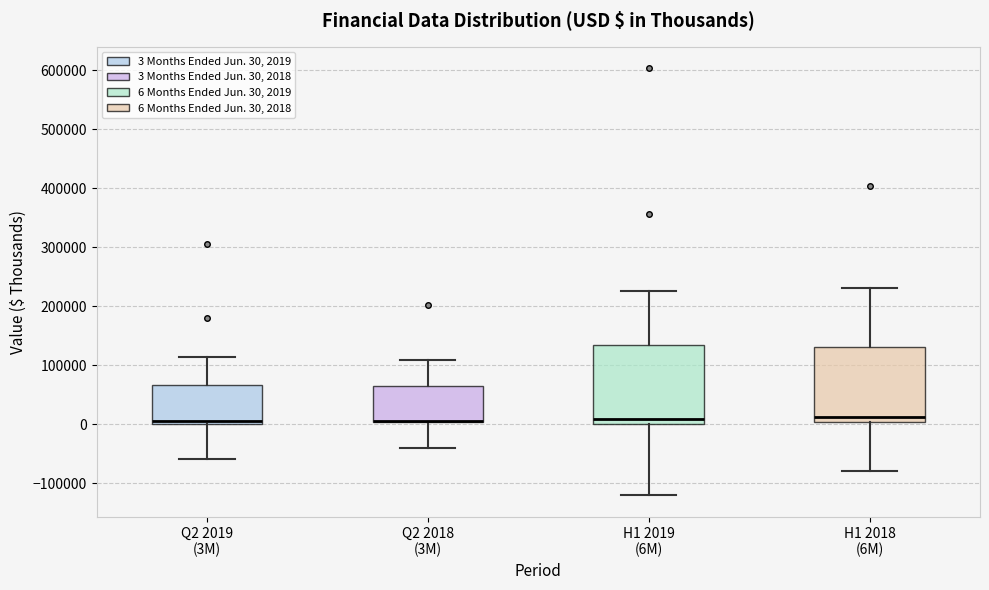

Where is the upper edge of the box for H1 2019 (6M) on the y-axis? The values are not printed on the chart, so give them approximately, as read against the axis.

130000